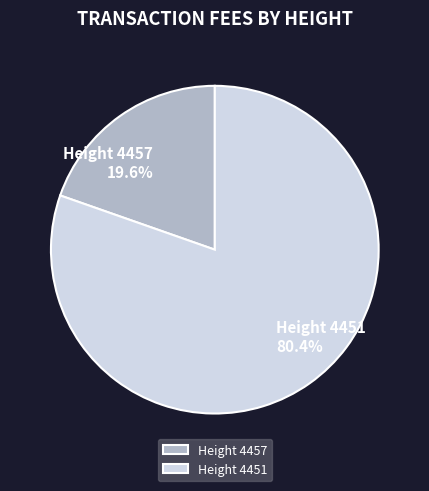

Approximately how many times larger is the value at Height 4451 compared to Height 4457?

4.1